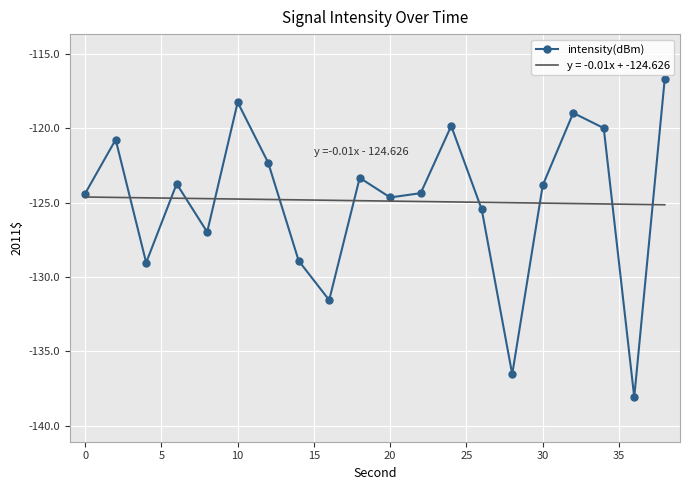

How many interior local peaks (higher than both neighbors) does the data have?

6